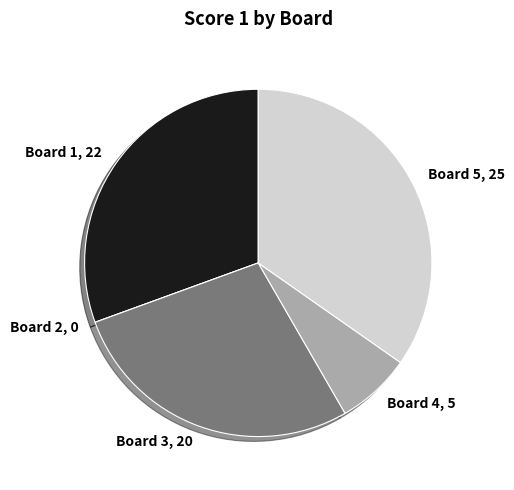

Is it true that Board 5 is 43% of the pie?

False